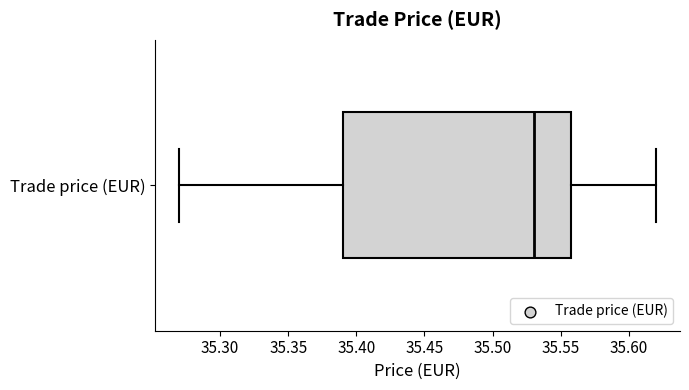

Transcribe this box plot: give where the median line is, the range the box spans, and where the two whiskers end, as read against the x-axis. The values are not printed on the chart, so give them approximately, as read against the axis.

median 35.53, box 35.39 to 35.56, whiskers 35.27 to 35.62